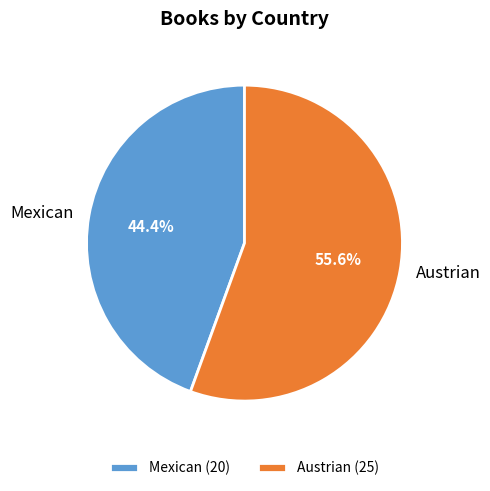

Is it true that Austrian is 56% of the pie?

True